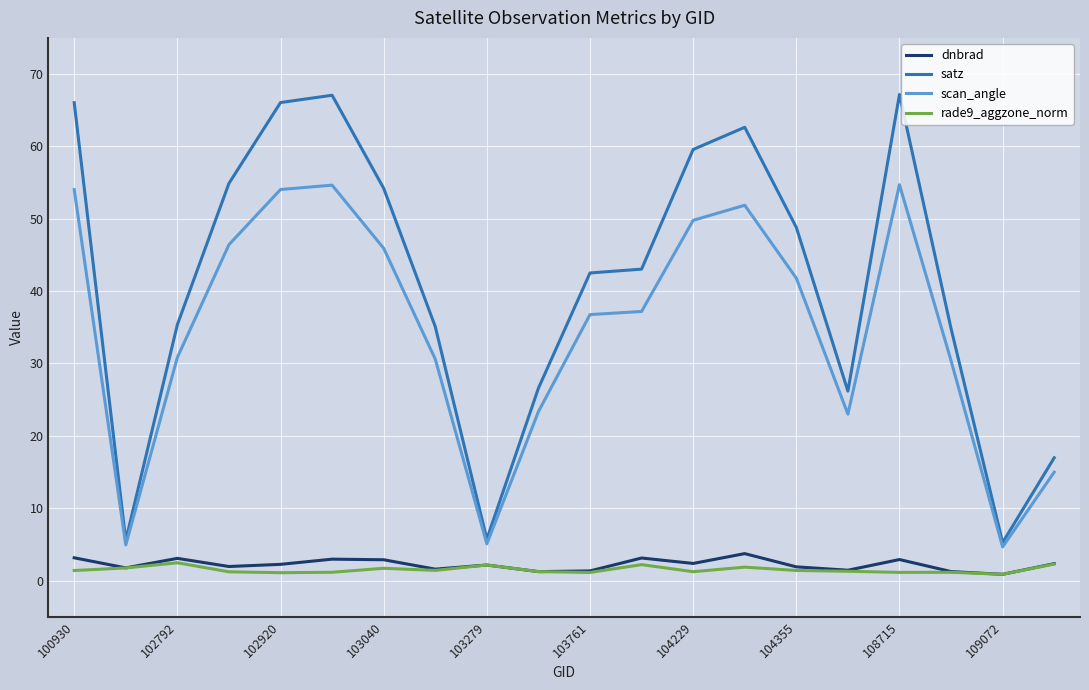

True or false: rade9_aggzone_norm and scan_angle intersect in this chart.

False